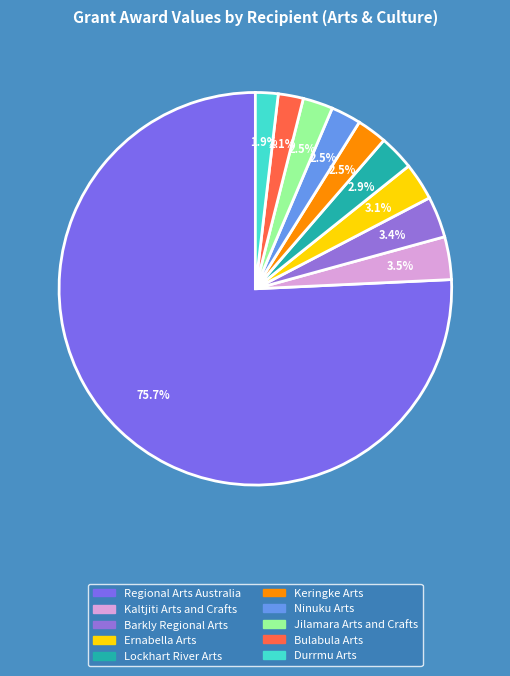

What is the smallest slice in the pie chart?

Durrmu Arts